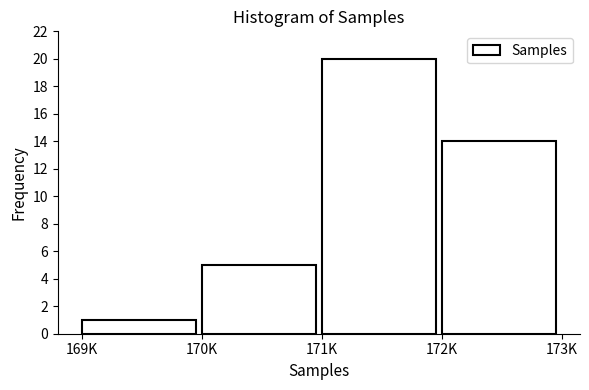

Reading left to right, transcribe all the data shown in this chart.

169K=1	170K=5	171K=20	172K=14